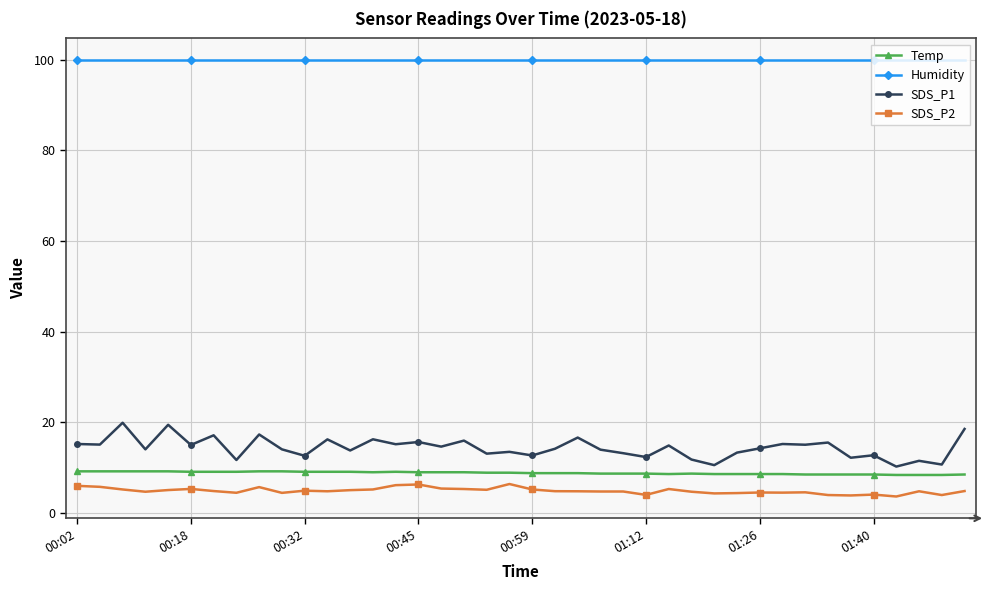

Which series has the largest total across all categories?

Humidity